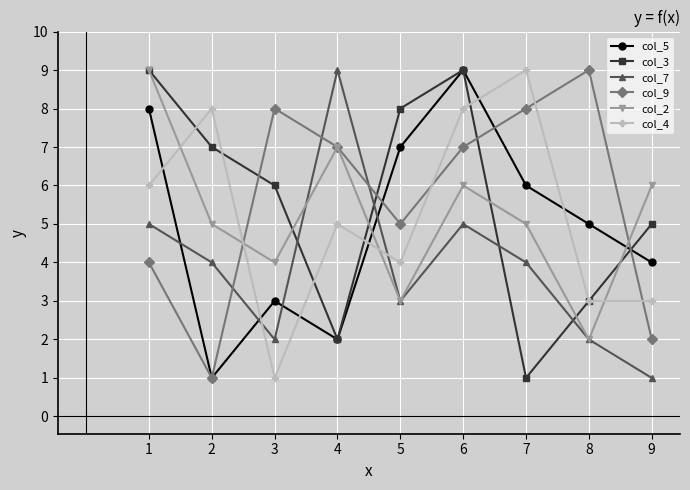

In col_7, how many points are higher than both neighbors (excluding endpoints)?

2